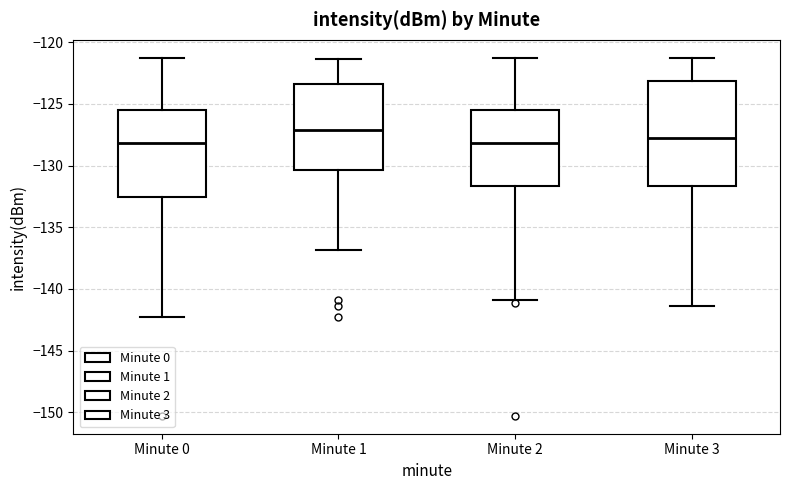

Where does the upper whisker of the box for Minute 2 end on the y-axis? The values are not printed on the chart, so give them approximately, as read against the axis.

-121.5